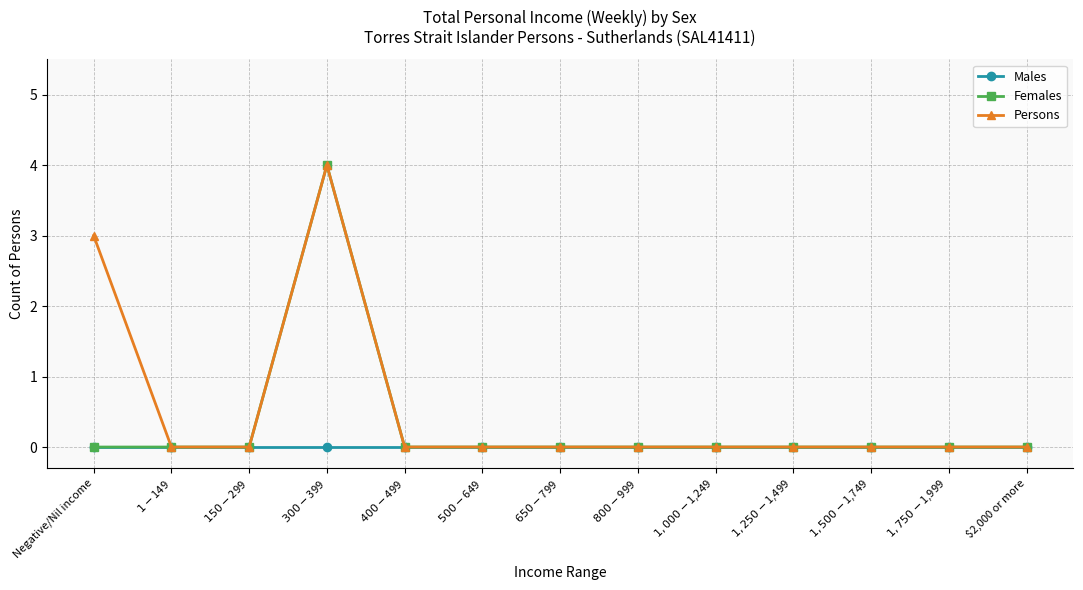

Reading left to right, what are all the values shown in this chart?

Males: Negative/Nil income=0	$1-$149=0	$150-$299=0	$300-$399=0	$400-$499=0	$500-$649=0	$650-$799=0	$800-$999=0	$1,000-$1,249=0	$1,250-$1,499=0	$1,500-$1,749=0	$1,750-$1,999=0	$2,000 or more=0
Females: Negative/Nil income=0	$1-$149=0	$150-$299=0	$300-$399=4	$400-$499=0	$500-$649=0	$650-$799=0	$800-$999=0	$1,000-$1,249=0	$1,250-$1,499=0	$1,500-$1,749=0	$1,750-$1,999=0	$2,000 or more=0
Persons: Negative/Nil income=3	$1-$149=0	$150-$299=0	$300-$399=4	$400-$499=0	$500-$649=0	$650-$799=0	$800-$999=0	$1,000-$1,249=0	$1,250-$1,499=0	$1,500-$1,749=0	$1,750-$1,999=0	$2,000 or more=0